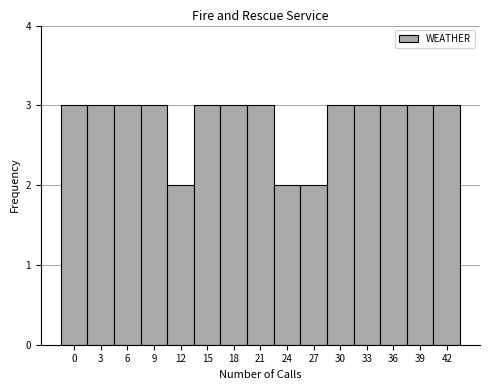

Reading right to left, transcribe all the data shown in this chart.

42=3	39=3	36=3	33=3	30=3	27=2	24=2	21=3	18=3	15=3	12=2	9=3	6=3	3=3	0=3